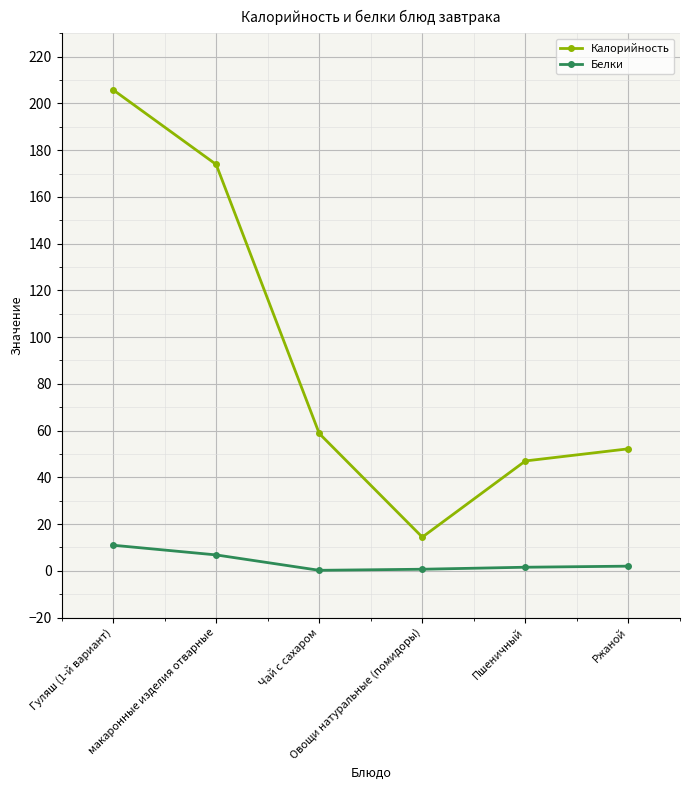

How many lines are shown in the chart?

2